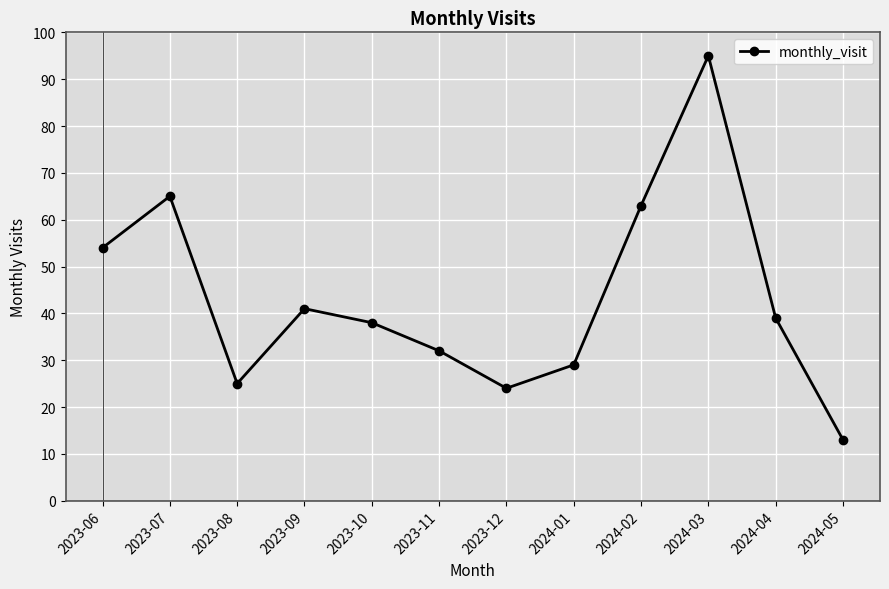

What is the sum of all values?

518